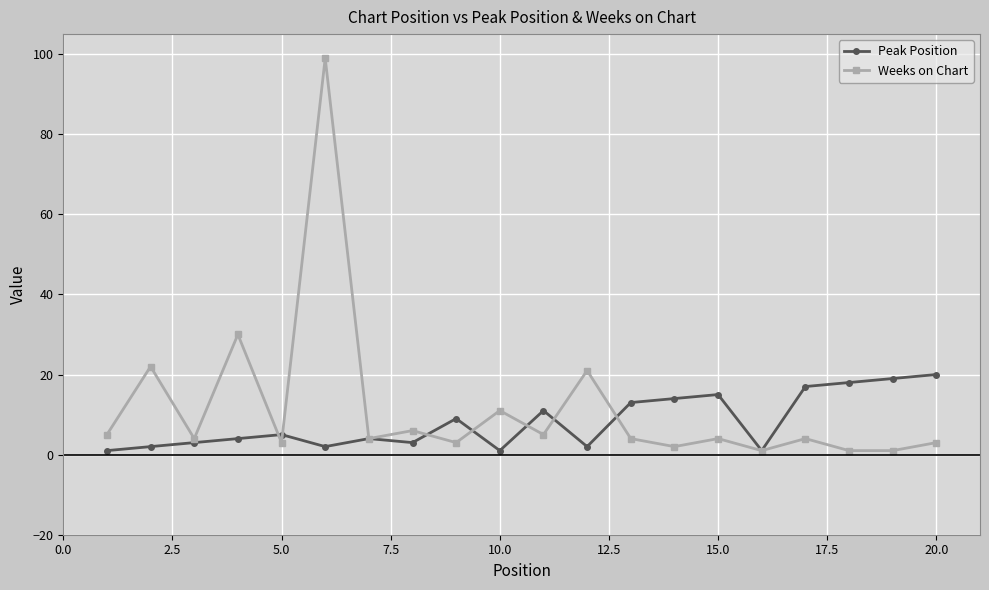

What is the difference between the maximum and minimum values in the Weeks on Chart series?

98